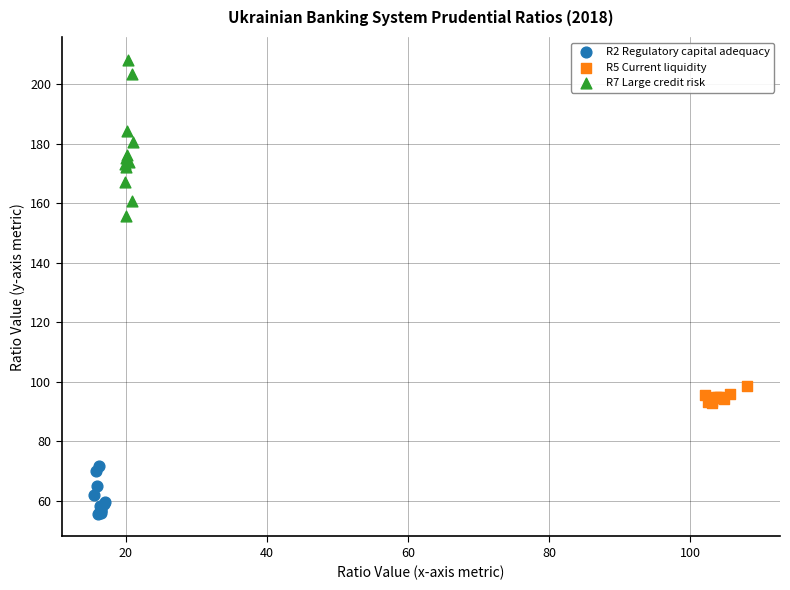

Which series contains the lowest Y value?

R2 Regulatory capital adequacy